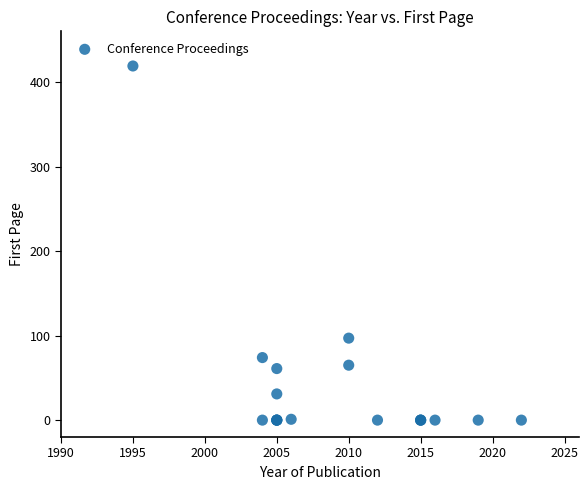

What Y value in the scatter plot is closest to 209?

97